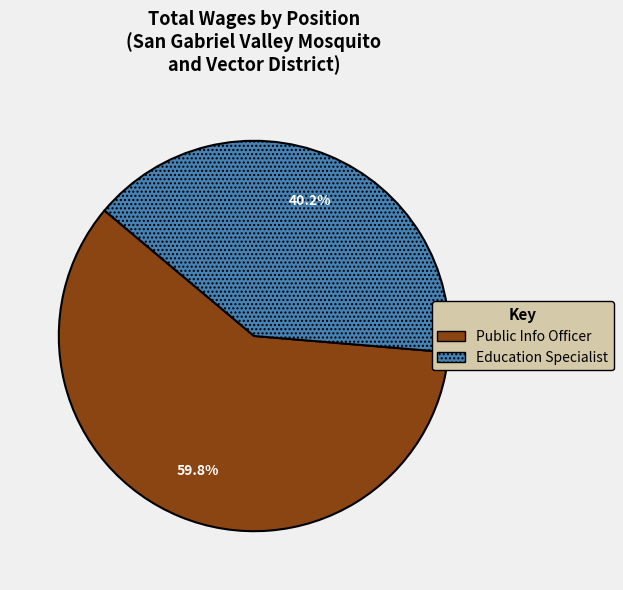

Is Public Info Officer the majority of the pie?

Yes